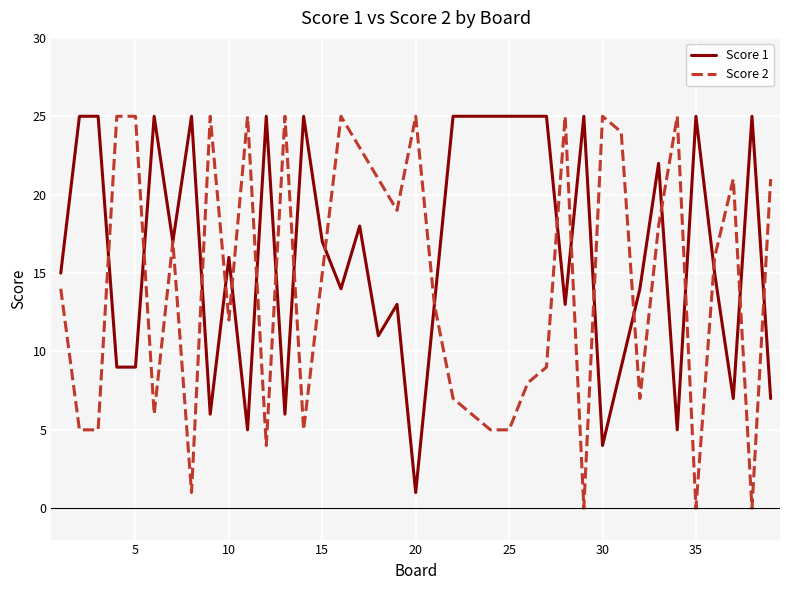

Which series has the largest total across all categories?

Score 1